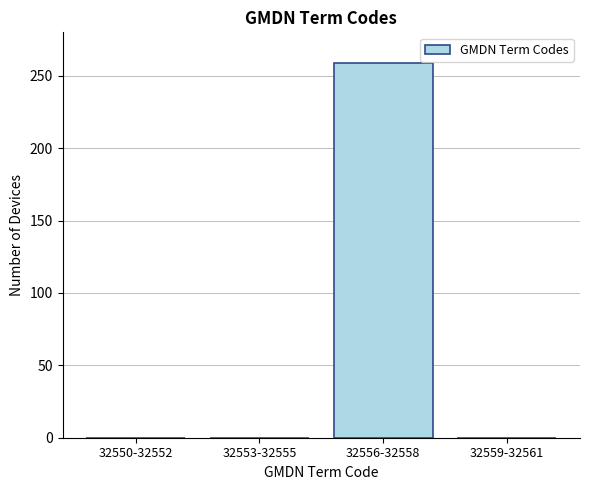

Reading left to right, transcribe all the data shown in this chart.

32550-32552=0	32553-32555=0	32556-32558=259	32559-32561=0